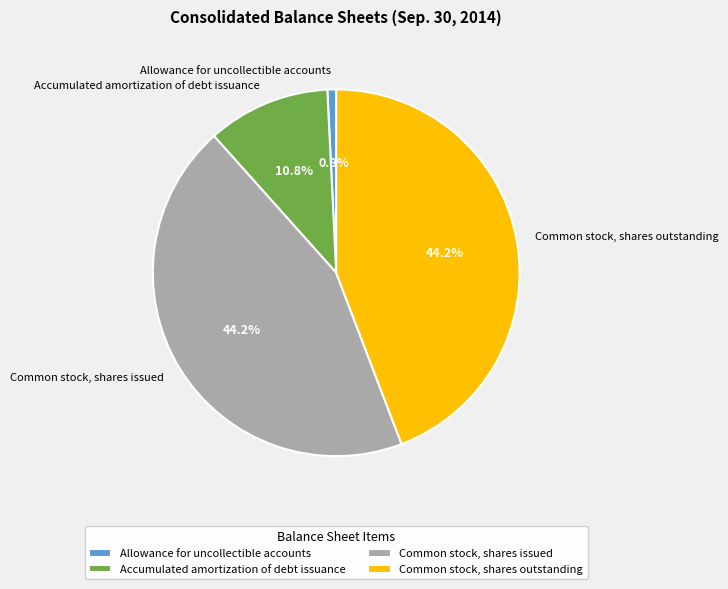

What percentage is the Common stock, shares outstanding slice, to the nearest percent?

44%